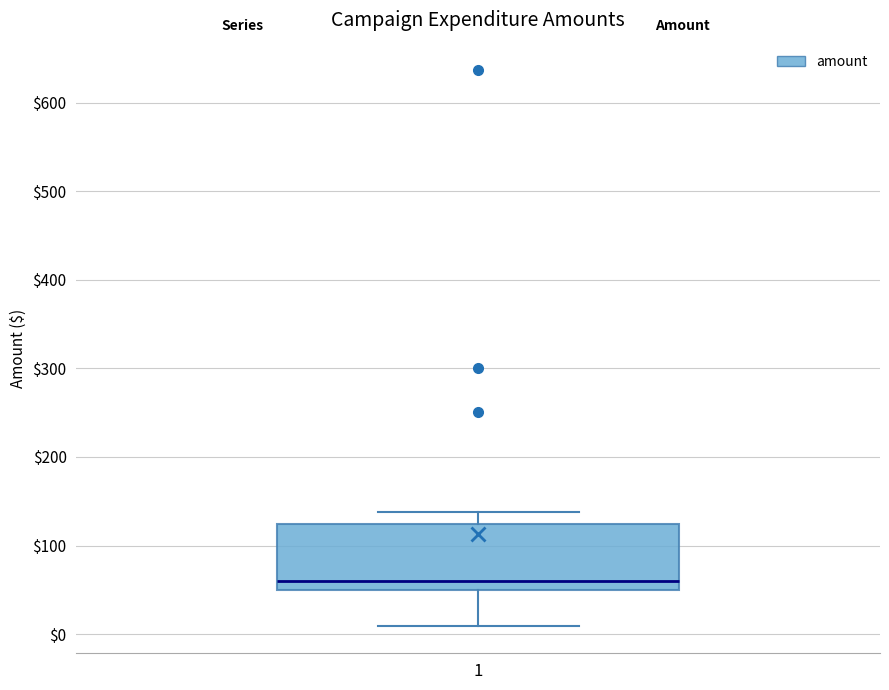

Where does the median line of the box at x = 1 sit on the y-axis? The values are not printed on the chart, so give them approximately, as read against the axis.

60